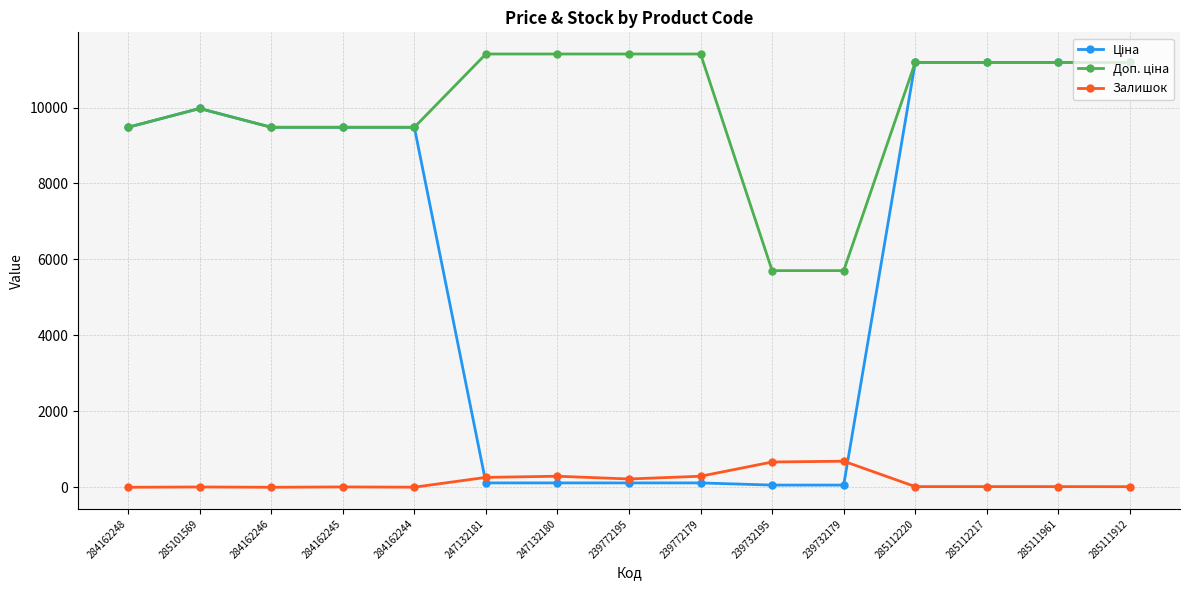

At how many categories does at least one series exceed 10686?

8